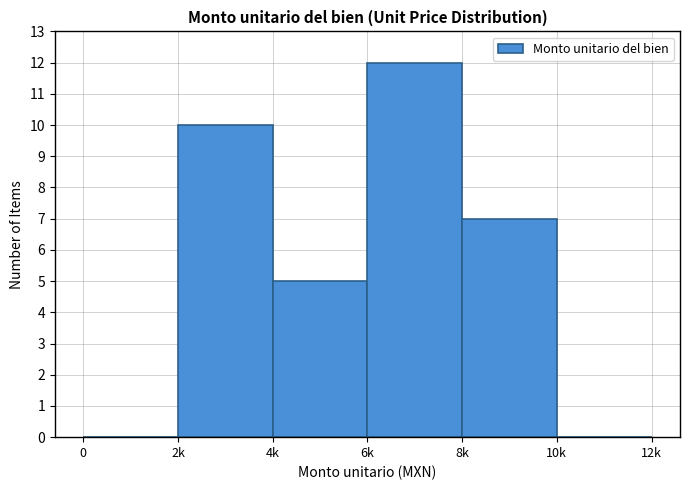

Reading left to right, transcribe all the data shown in this chart.

0=0	2k=10	4k=5	6k=12	8k=7	10k=0